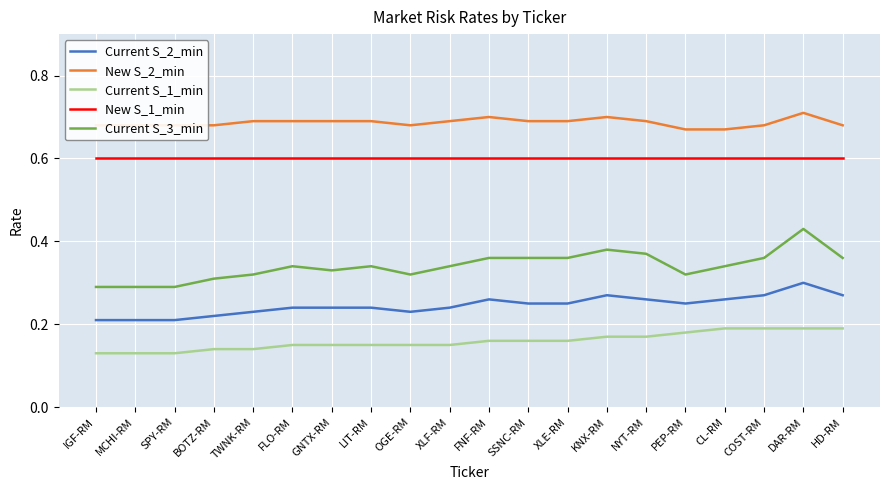

Which series has the largest range (max minus min)?

Current S_3_min